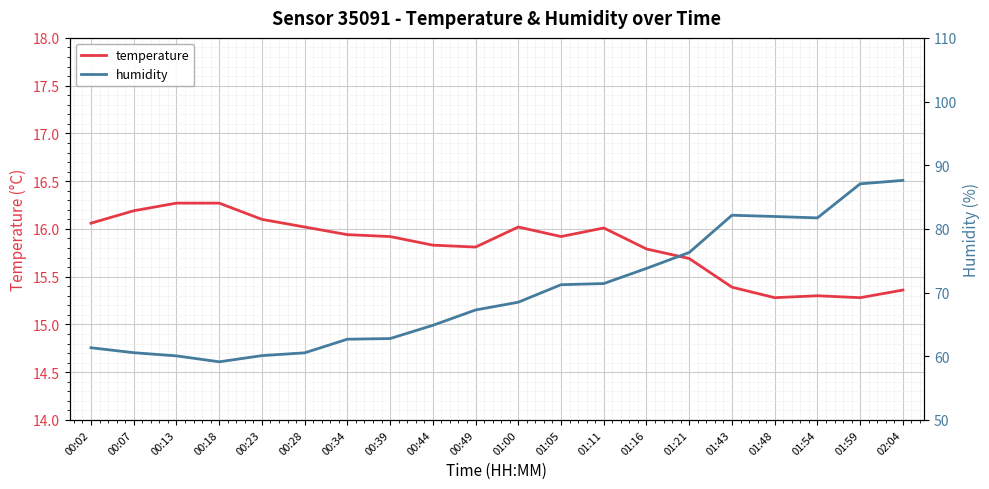

True or false: temperature has a value of 21.2 at 01:16.

False